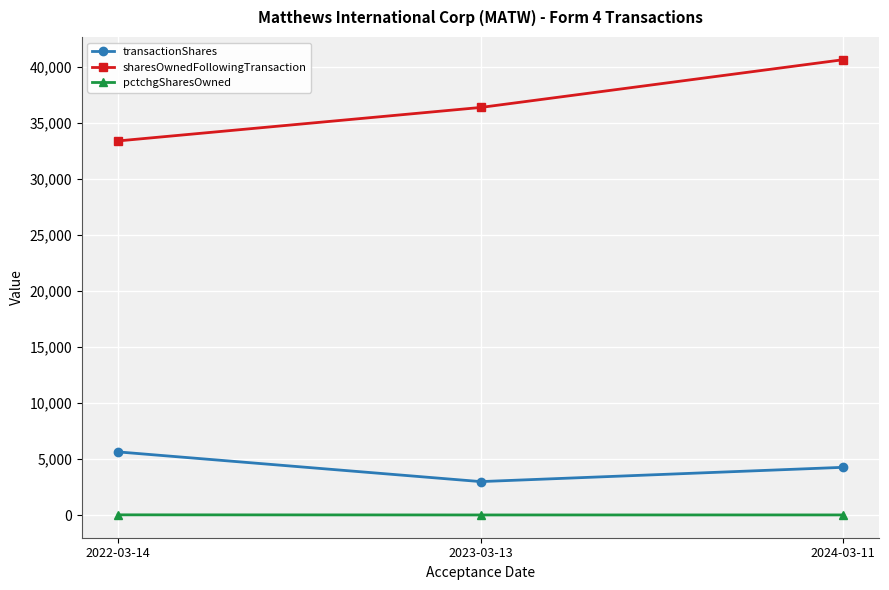

Rank the series at 2023-03-13 from lowest to highest value.

pctchgSharesOwned, transactionShares, sharesOwnedFollowingTransaction